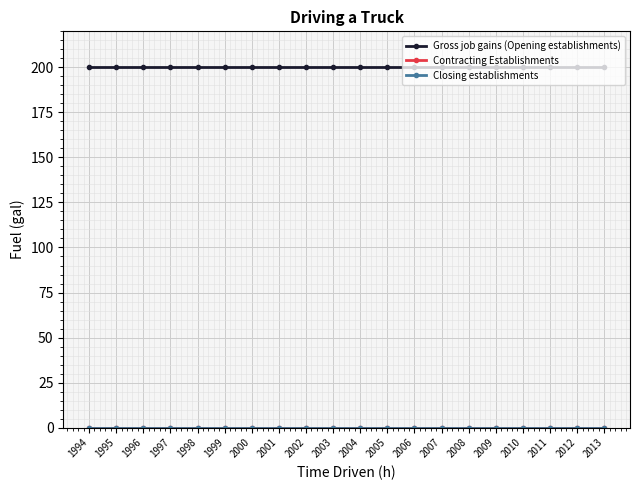

True or false: Closing establishments and Gross job gains (Opening establishments) cross at least once.

False